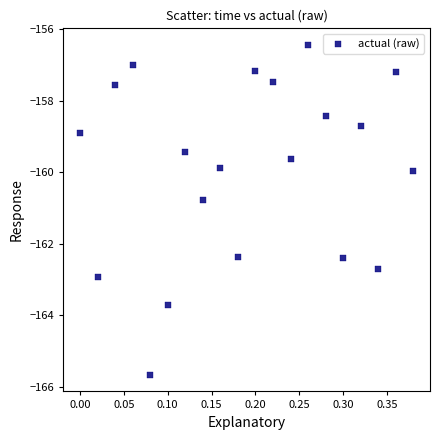

What Y value in the scatter plot is closest to -161?

-160.8